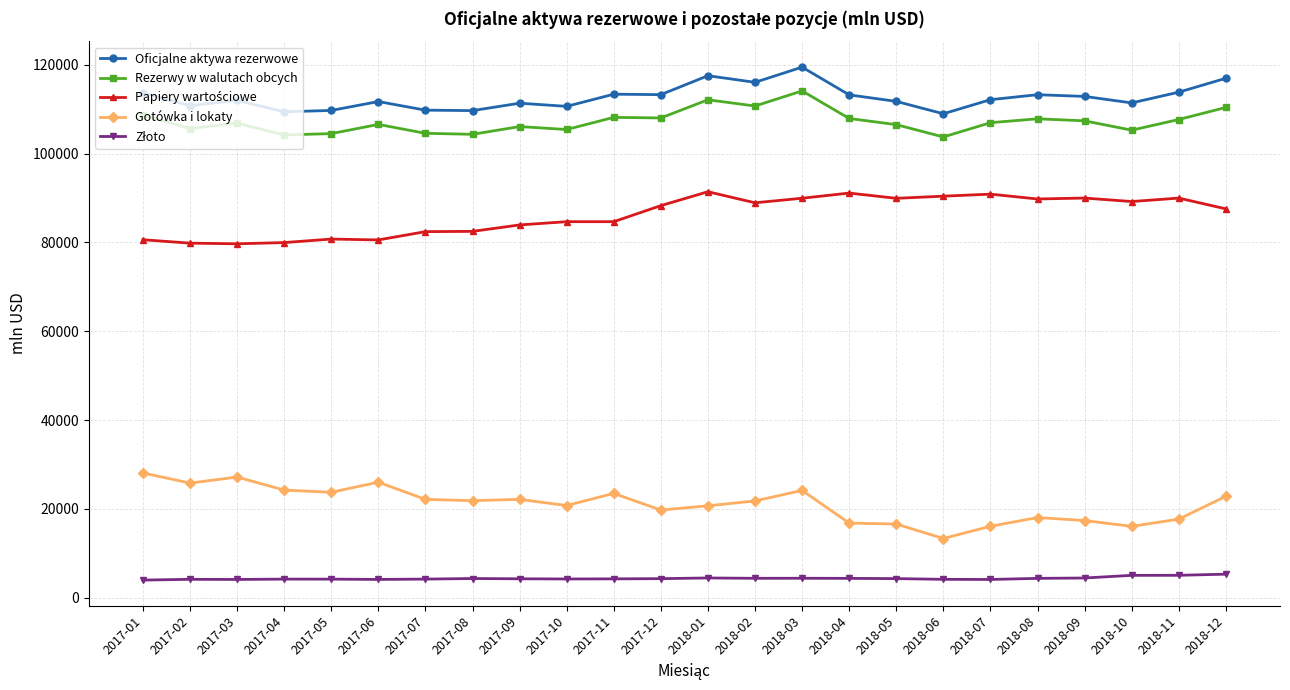

Which series has the largest total across all categories?

Oficjalne aktywa rezerwowe